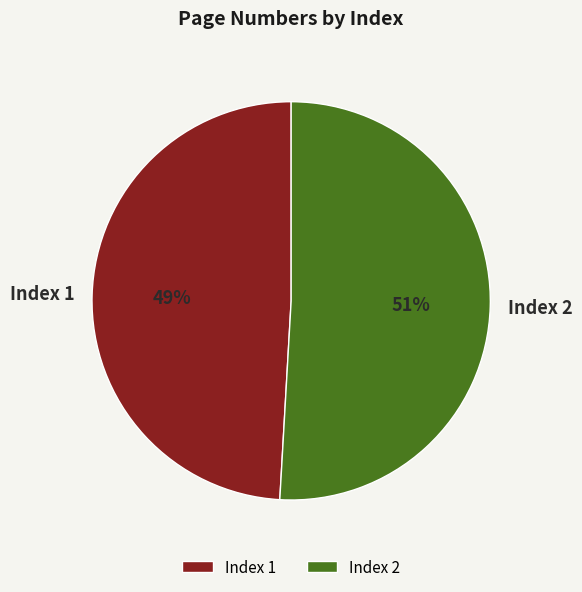

The Index 1 slice represents 49% of the pie. True or false?

True